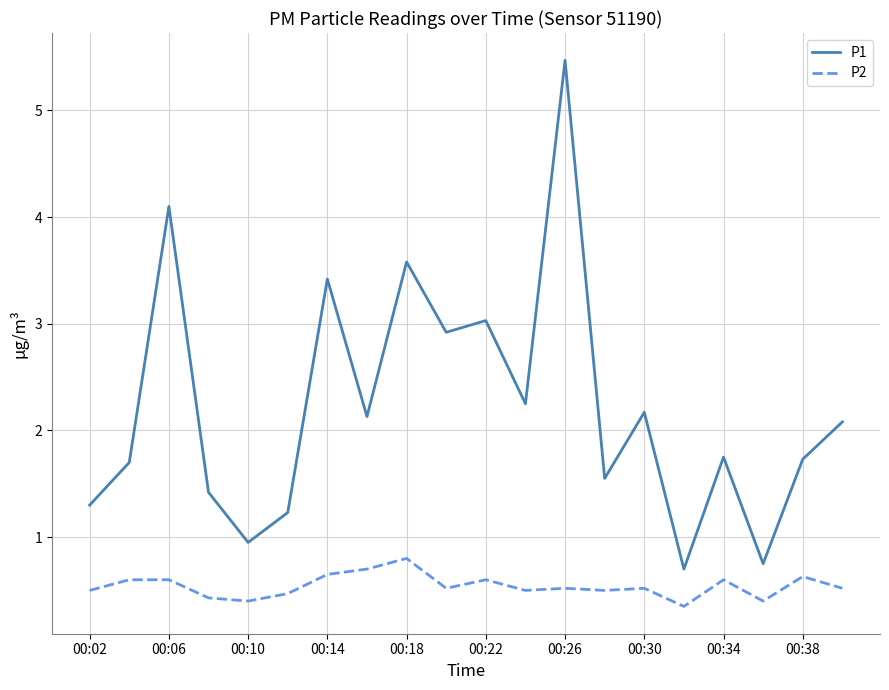

What is the sum of all P1 values?

44.2